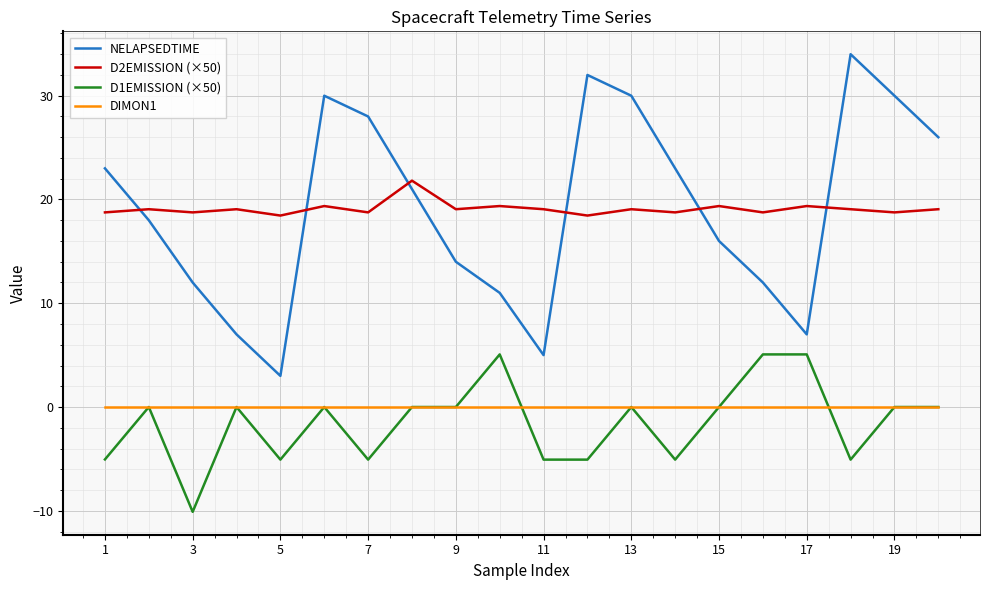

What is the difference between the maximum and minimum values in the NELAPSEDTIME series?

31.0